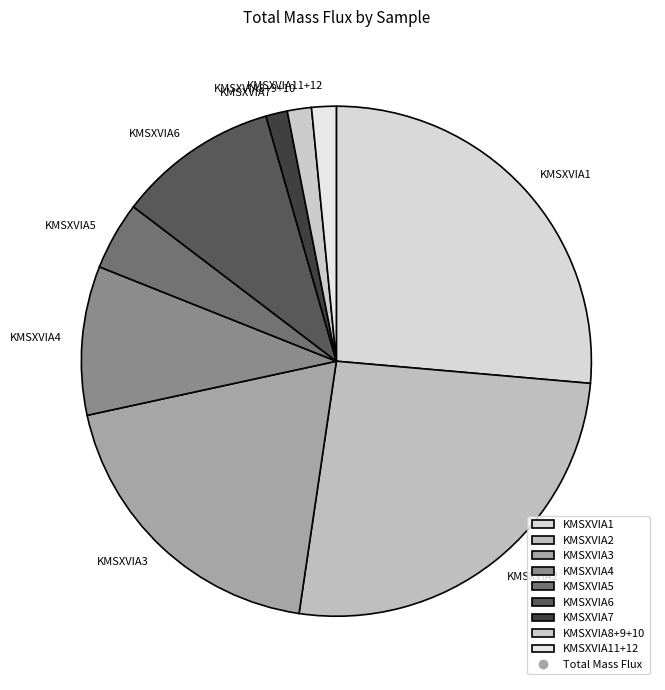

How many segments does this pie chart have?

9